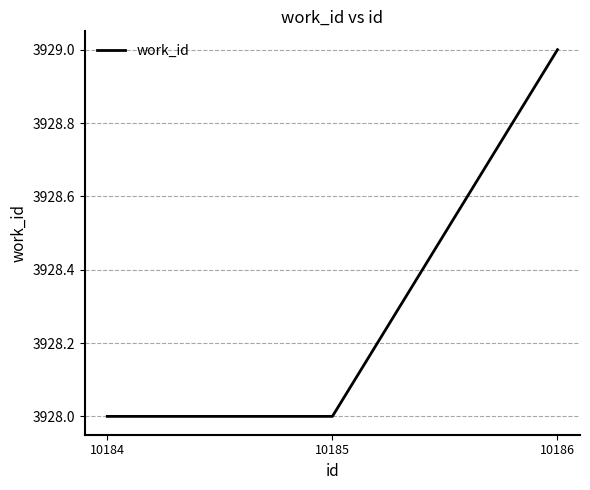

Is this an area chart (filled region under the line)?

No